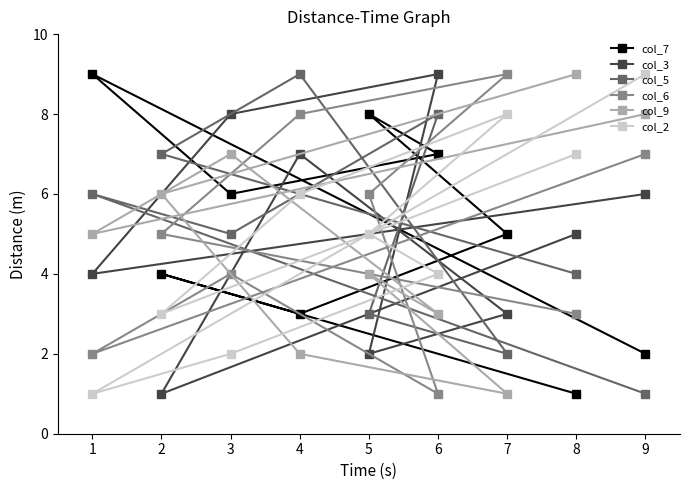

Read the col_5 value at 4.

9